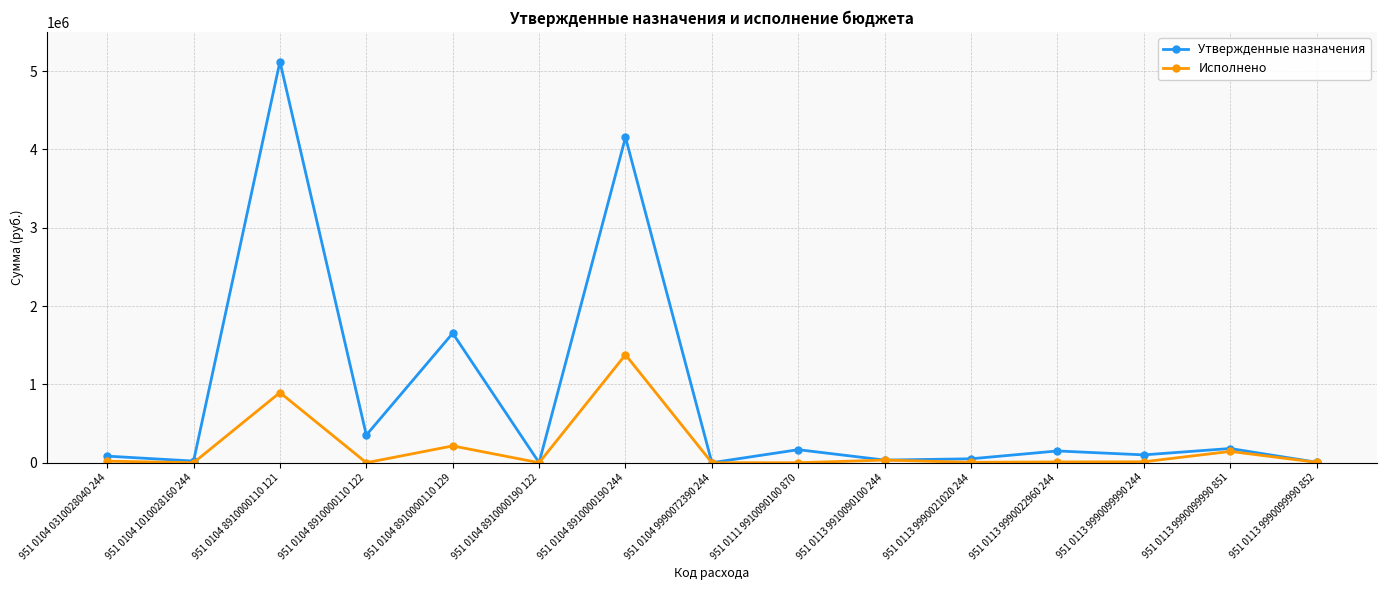

How many values in the Исполнено series are below 10000?

7